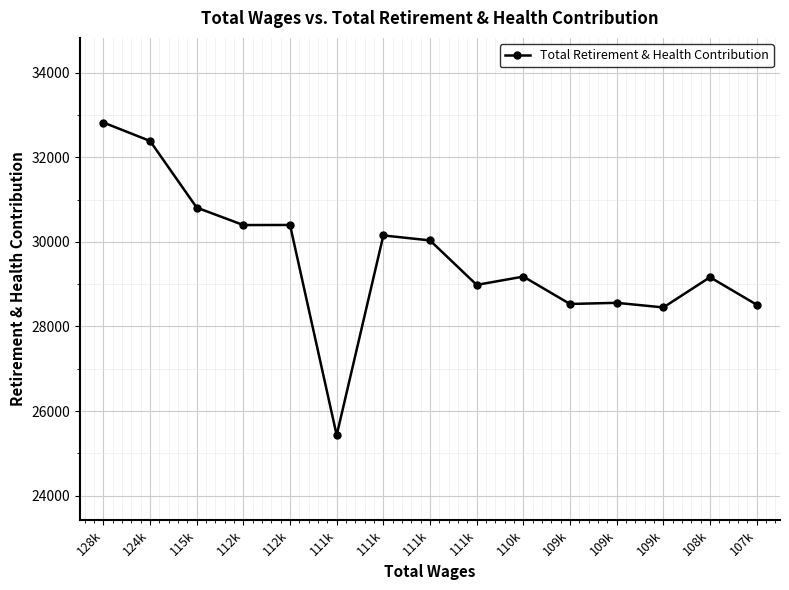

How many data points are less than 29179?

7